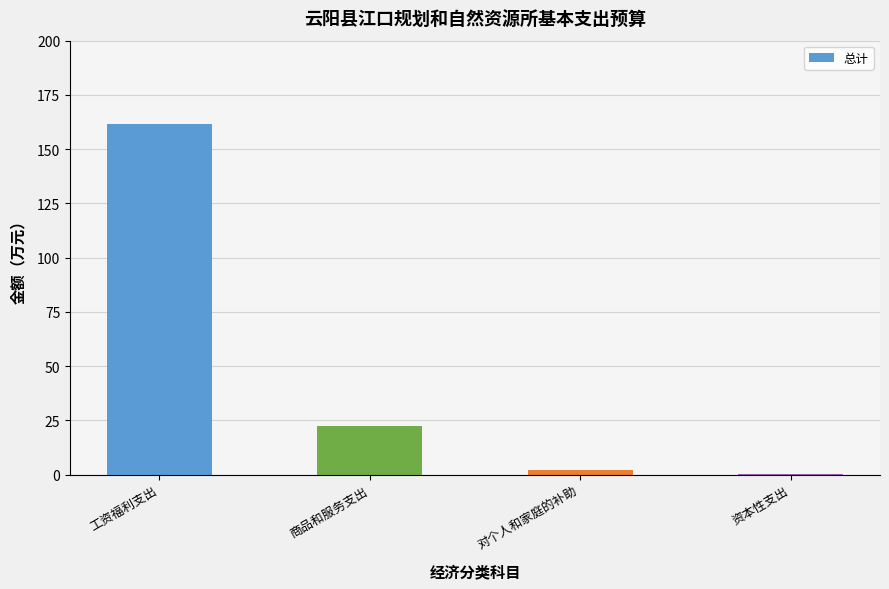

Reading right to left, what are all the values shown in this chart?

资本性支出=0.4	对个人和家庭的补助=2.3	商品和服务支出=22.5	工资福利支出=161.4